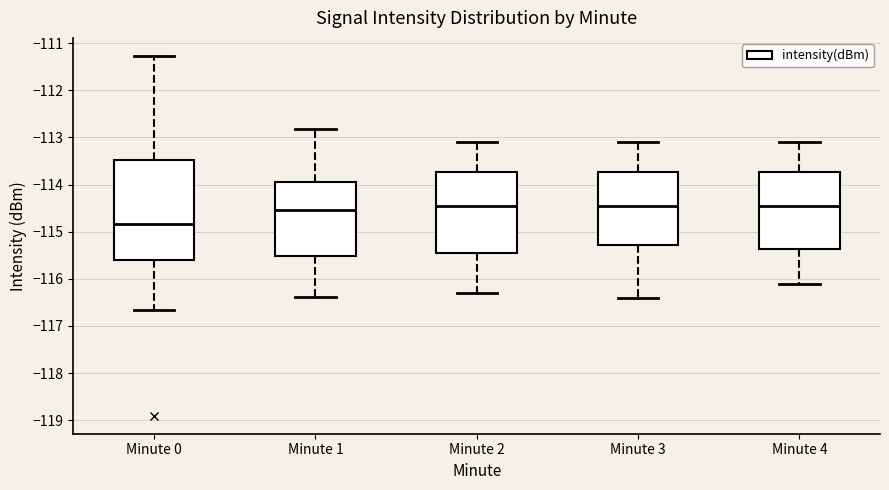

Comparing the boxes themselves (not the whiskers), which one is the tallest?

Minute 0